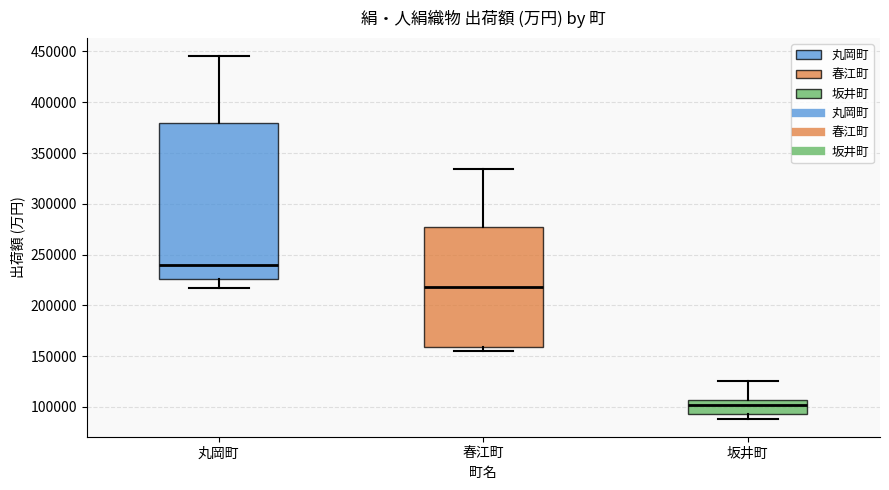

Comparing the boxes themselves (not the whiskers), which one is the tallest?

丸岡町